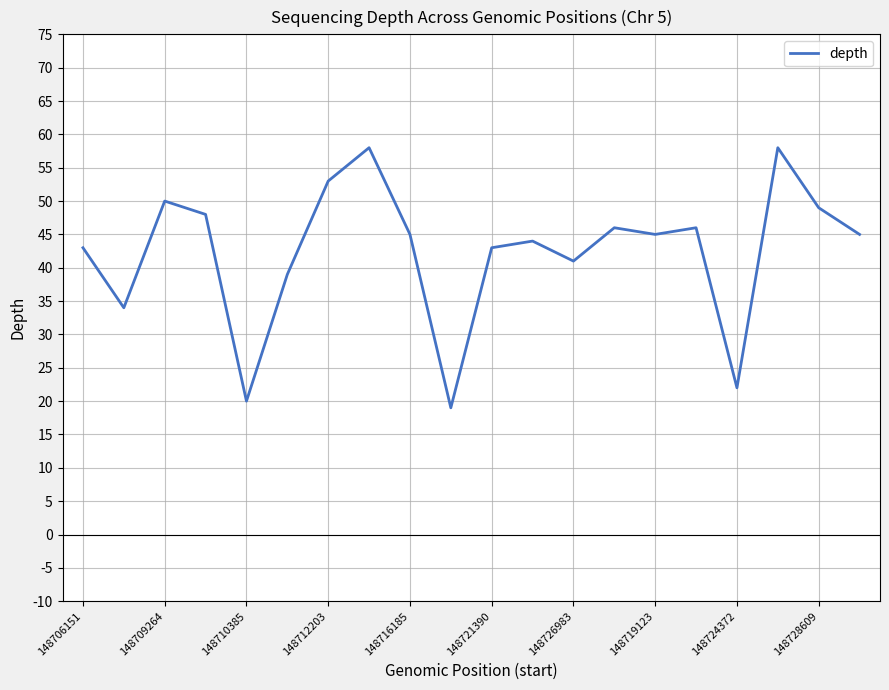

How many lines are shown in the chart?

1